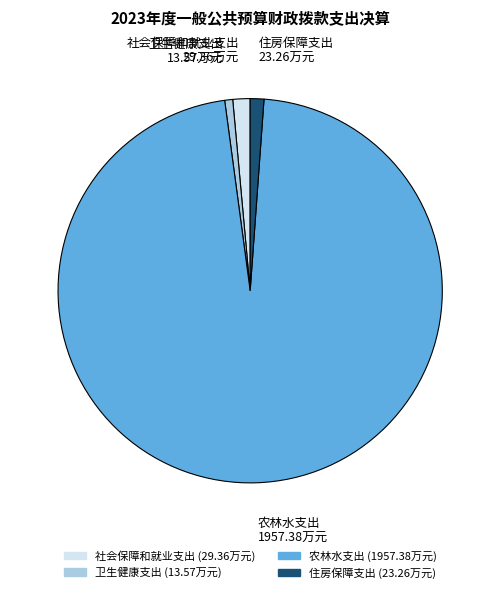

Between 社会保障和就业支出 and 卫生健康支出, which is larger?

社会保障和就业支出